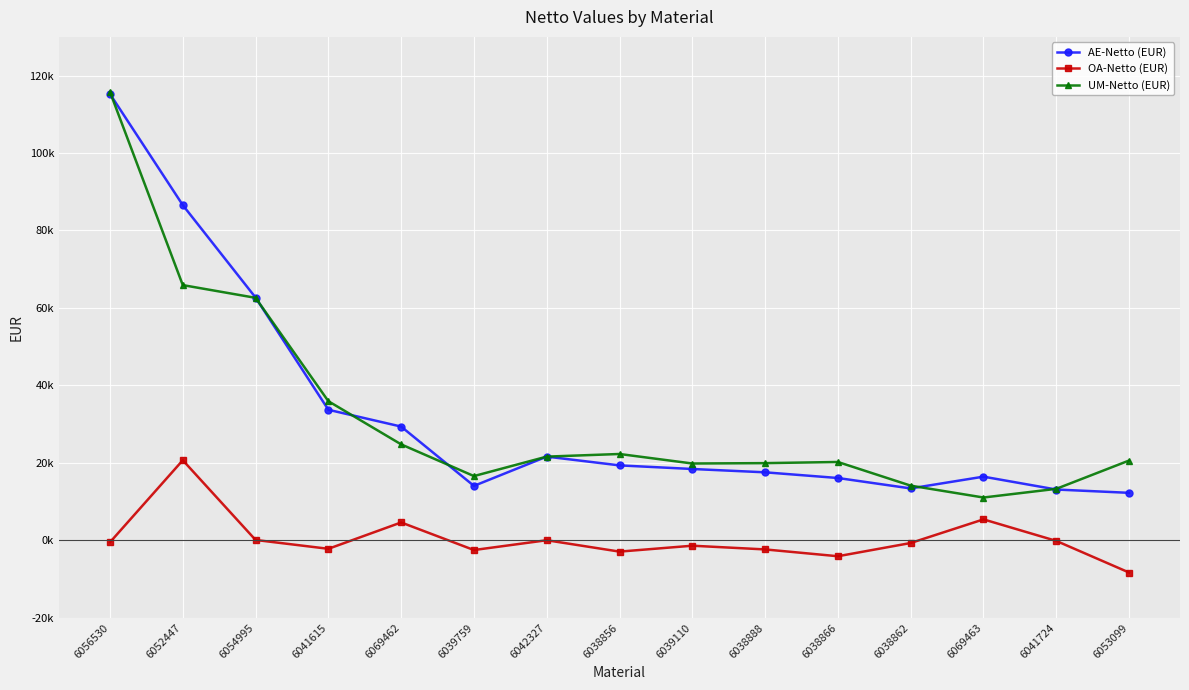

What are all the series names shown in the legend?

AE-Netto (EUR), OA-Netto (EUR), UM-Netto (EUR)